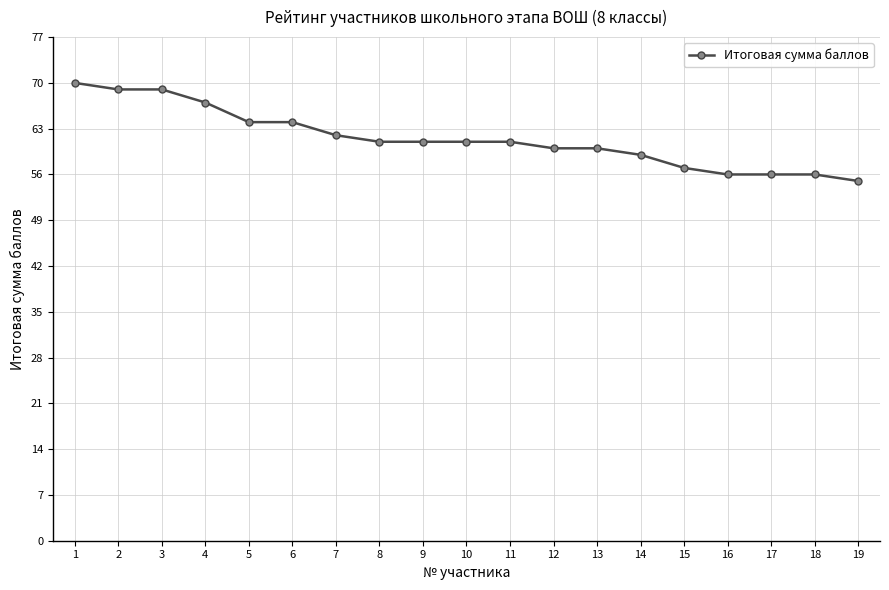

What is the value of the 7th point from the left?

62